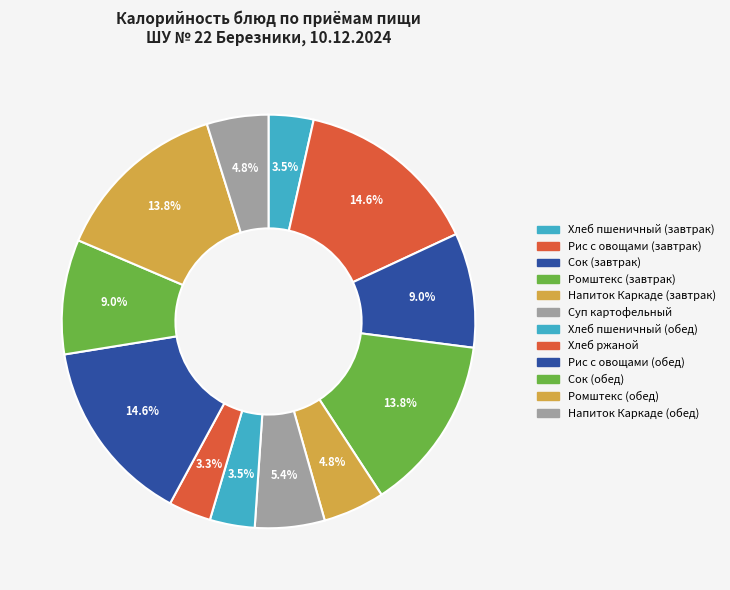

What percentage is the Хлеб ржаной slice, to the nearest percent?

3%